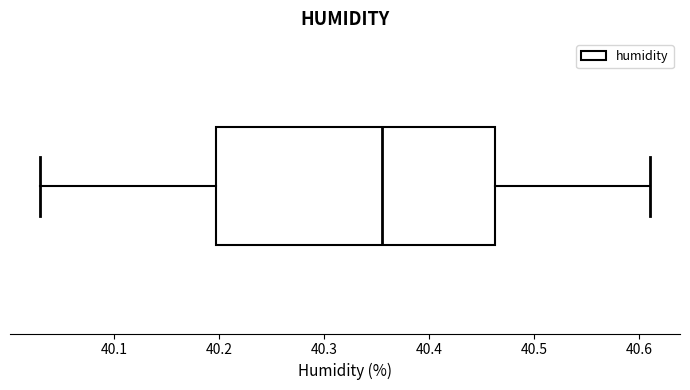

Where does the median line of the box sit on the x-axis? The values are not printed on the chart, so give them approximately, as read against the axis.

40.36